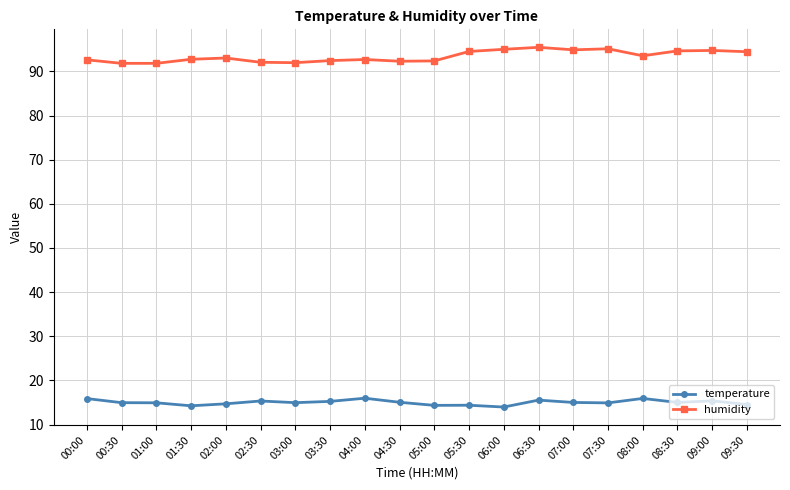

What is the highest value of the humidity series?

95.5